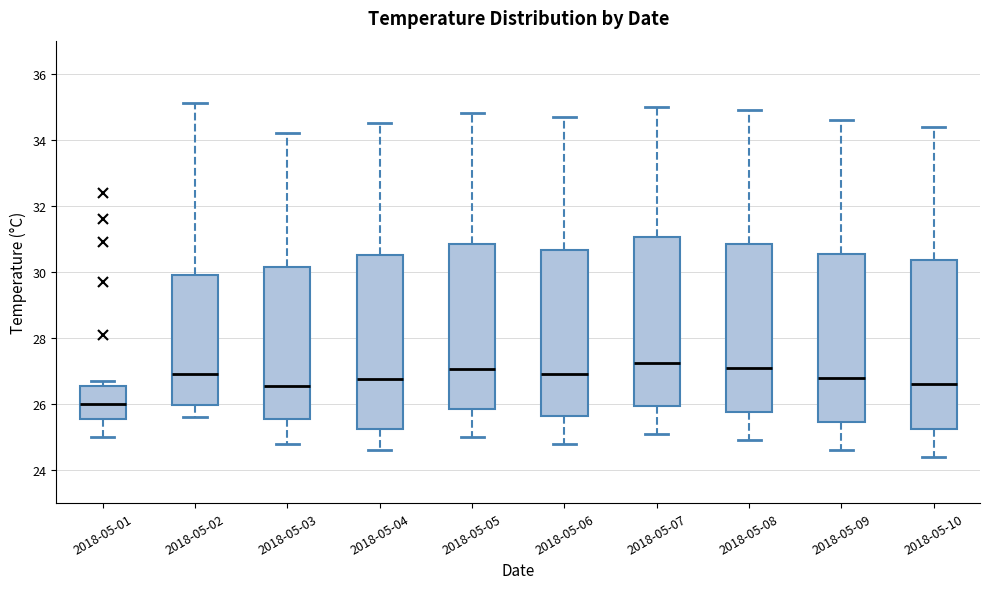

Where is the upper edge of the box for 2018-05-09 on the y-axis? The values are not printed on the chart, so give them approximately, as read against the axis.

30.6